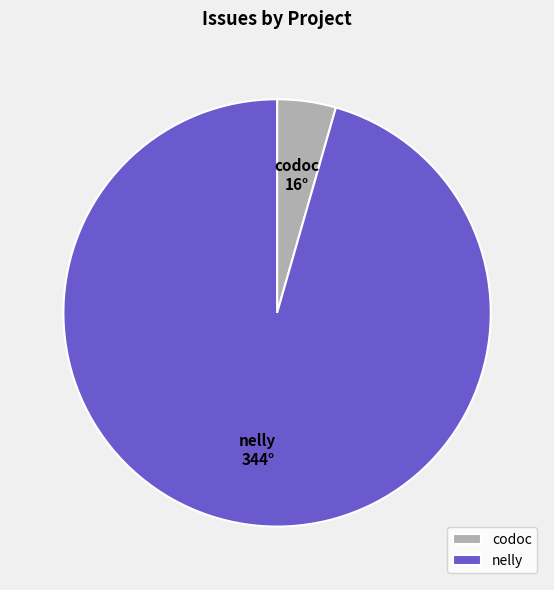

What is the majority slice?

nelly